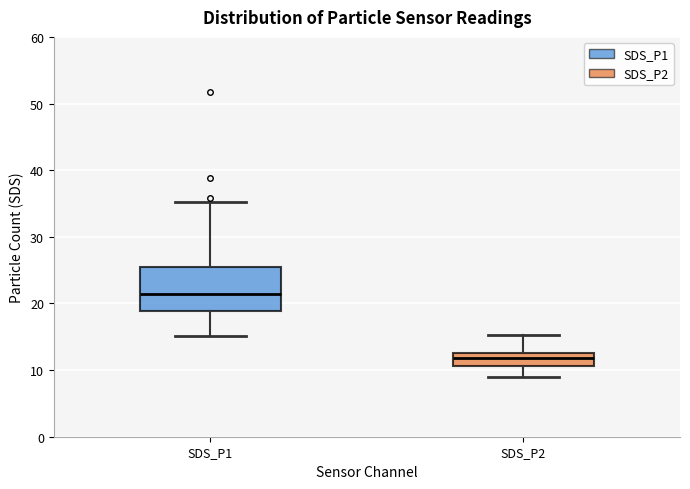

Comparing the boxes themselves (not the whiskers), which one is the tallest?

SDS_P1